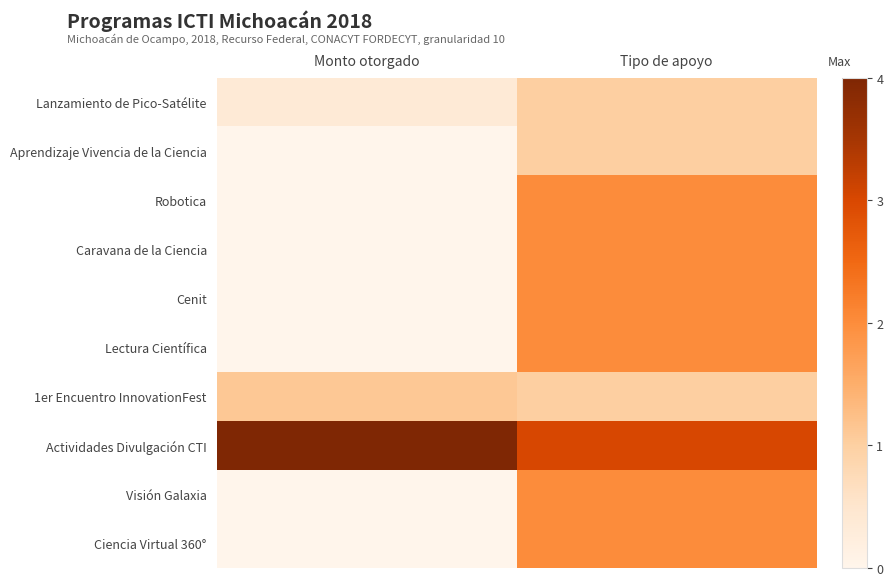

At Tipo de apoyo, list the series in order from smallest to largest.

Lanzamiento de Pico-Satélite, Aprendizaje Vivencia de la Ciencia, 1er Encuentro InnovationFest, Robotica, Caravana de la Ciencia, Cenit, Lectura Científica, Visión Galaxia, Ciencia Virtual 360°, Actividades Divulgación CTI